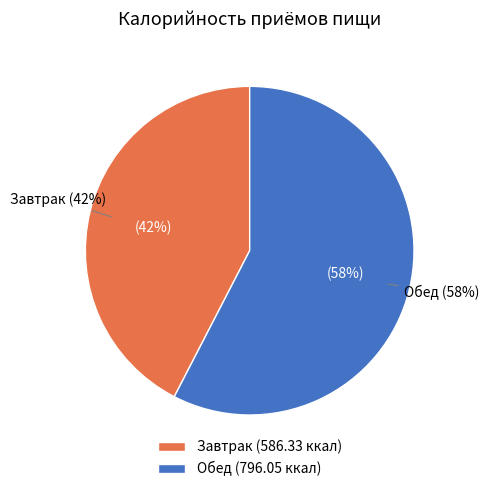

Which has a higher value, Завтрак or Обед?

Обед